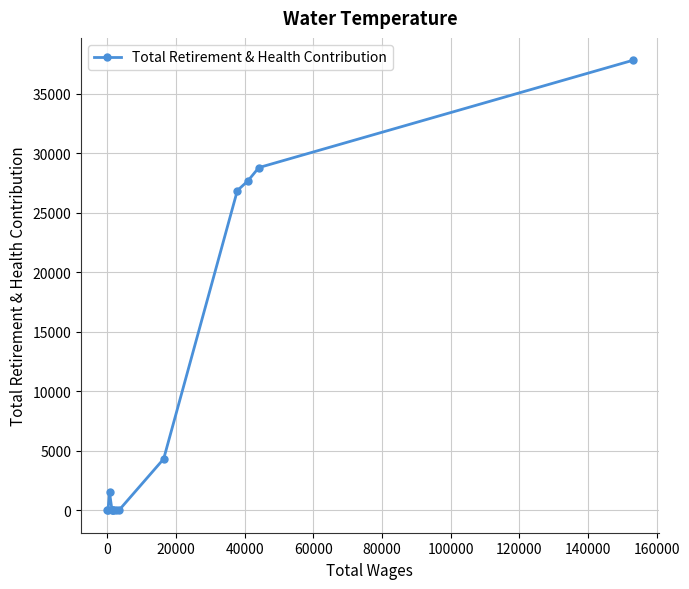

True or false: the data has more than 0 interior local peaks.

True